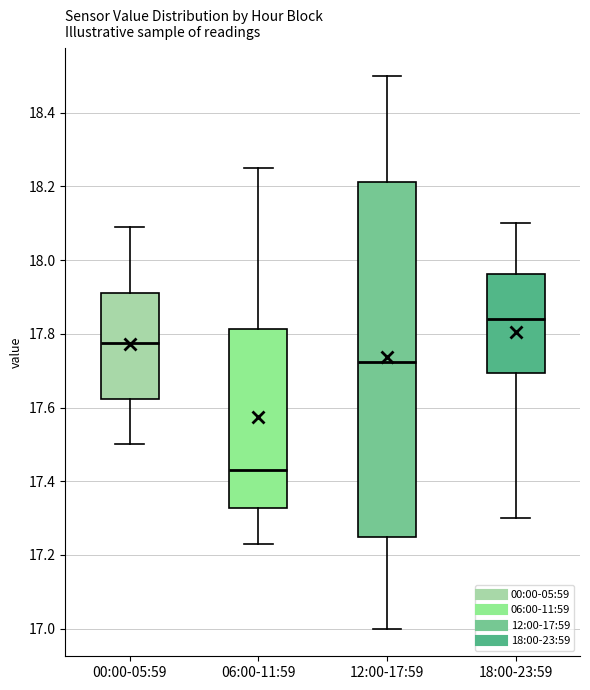

Reading left to right, transcribe this box plot: for each box, give where its median line is, the range the box spans, and where its two whiskers end, as read against the y-axis. The values are not printed on the chart, so give them approximately, as read against the axis.

00:00-05:59: median 17.78, box 17.62 to 17.92, whiskers 17.50 to 18.10
06:00-11:59: median 17.44, box 17.32 to 17.82, whiskers 17.24 to 18.26
12:00-17:59: median 17.72, box 17.26 to 18.22, whiskers 17.00 to 18.50
18:00-23:59: median 17.84, box 17.70 to 17.96, whiskers 17.30 to 18.10